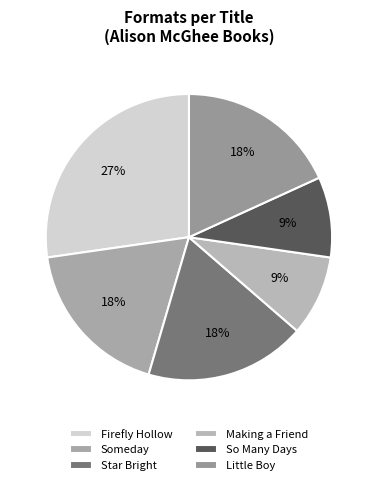

Which category has the biggest portion of the pie?

Firefly Hollow